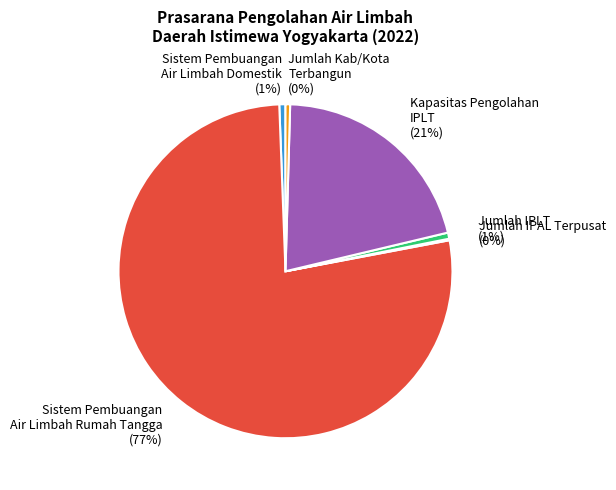

The Kapasitas Pengolahan IPLT slice represents 21% of the pie. True or false?

True